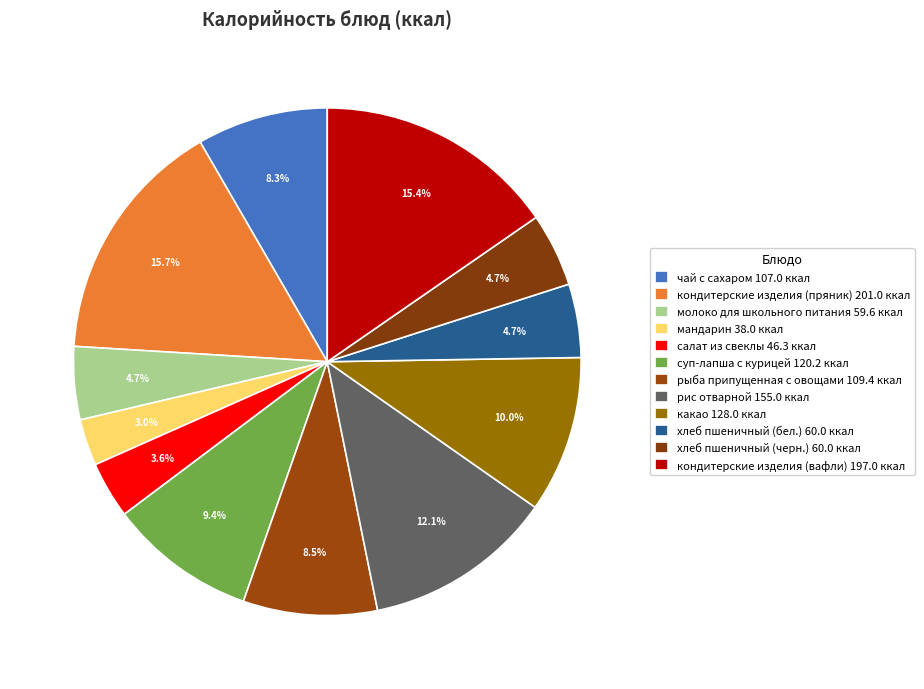

How many slices are in this pie chart?

12